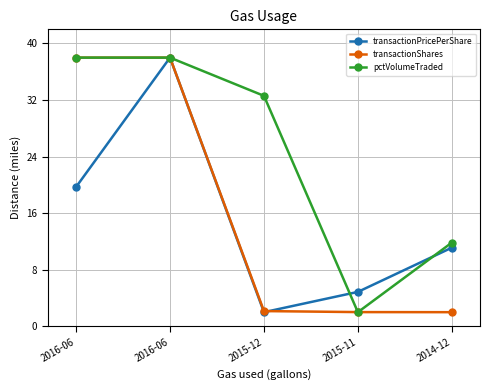

Does the chart have visible grid lines?

Yes